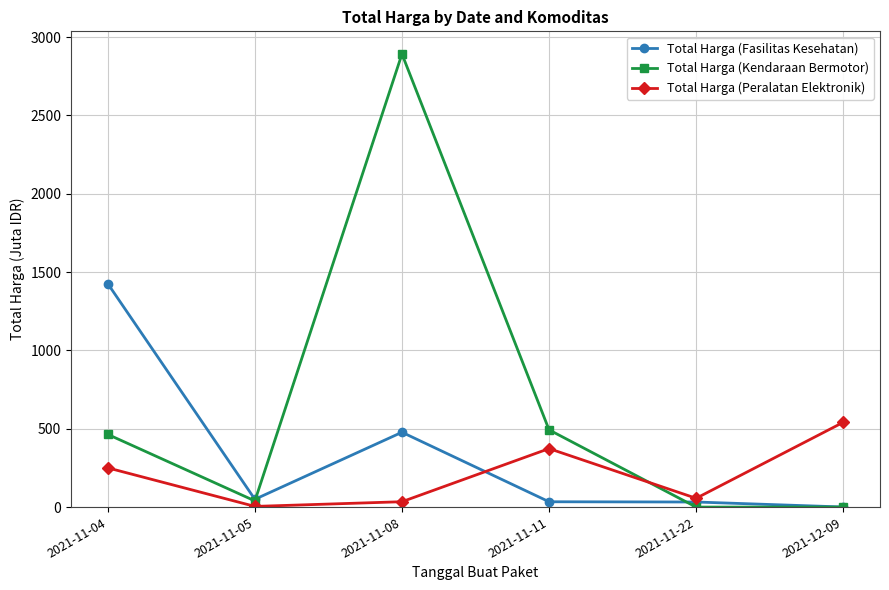

What is the label of the 2nd point from the right?

2021-11-22